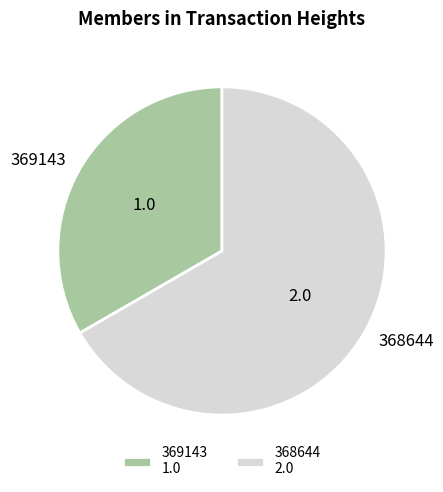

Between 368644 and 369143, which is larger?

368644